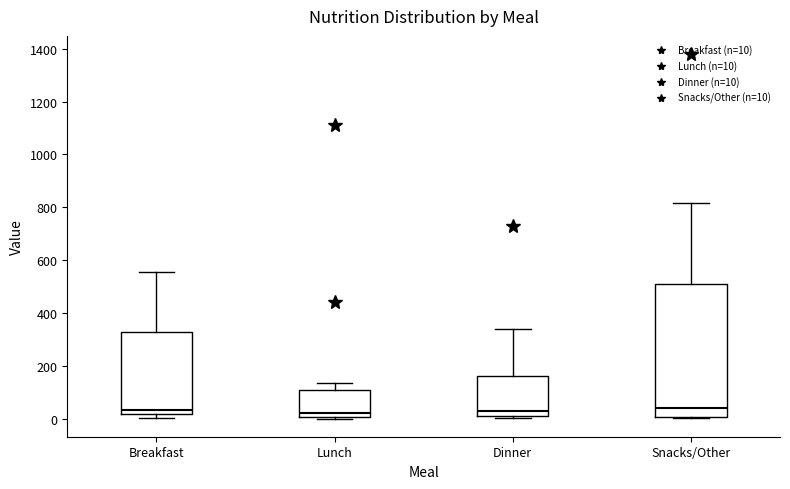

Reading left to right, read every box against the y-axis: the position of its median line, the range the box covers, and the ends of its whiskers. The values are not printed on the chart, so give them approximately, as read against the axis.

Breakfast: median 40, box 20 to 320, whiskers 0 to 560
Lunch: median 20, box 0 to 100, whiskers 0 to 140
Dinner: median 20 (just above the box's lower edge), box 20 to 160, whiskers 0 to 340
Snacks/Other: median 40, box 0 to 500, whiskers 0 to 820